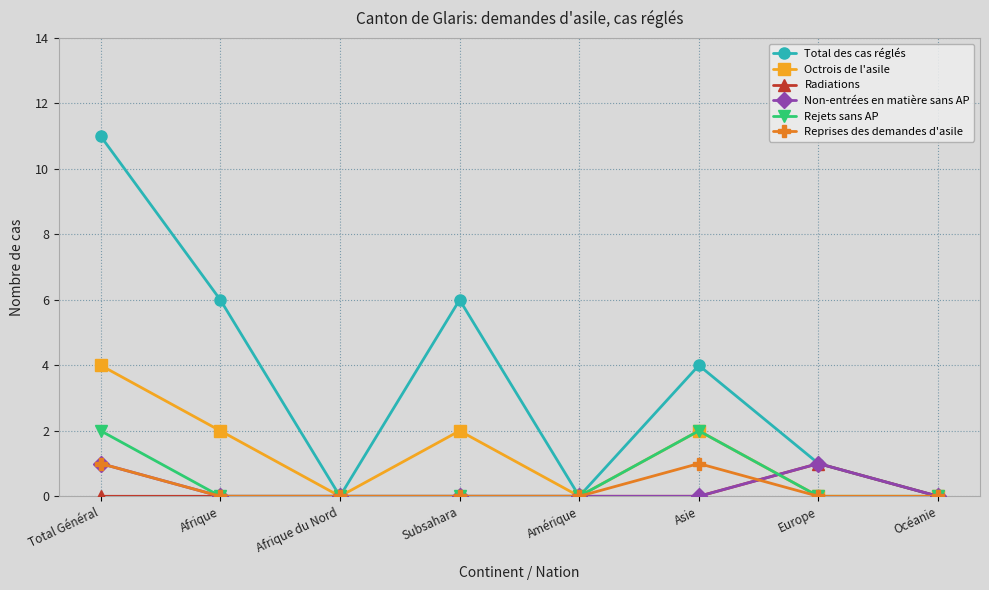

True or false: Radiations and Rejets sans AP intersect in this chart.

True